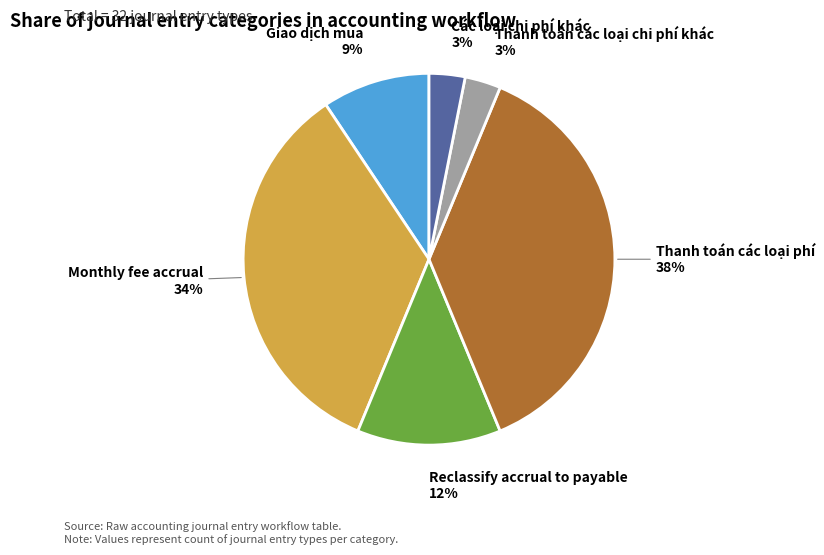

Combined, do Thanh toán các loại phí and Monthly fee accrual account for over 50%?

Yes